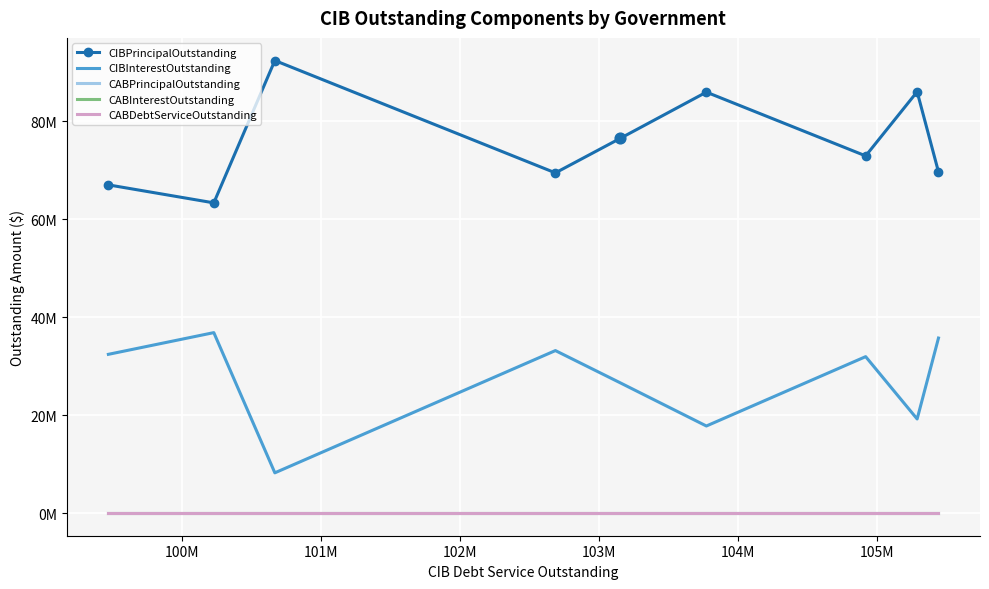

At how many categories does at least one series exceed 74483761?

4